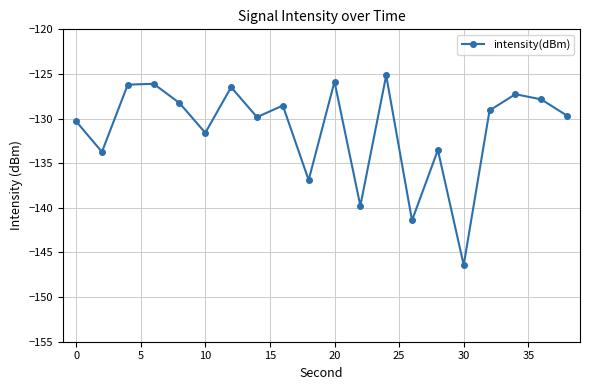

What is the value of the 10th point from the left?

-136.9